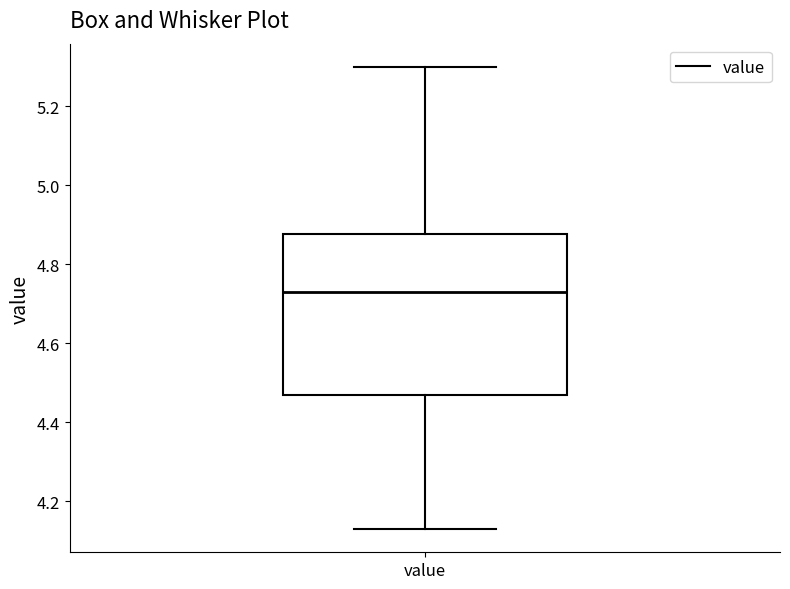

Where does the lower whisker of the box for value end on the y-axis? The values are not printed on the chart, so give them approximately, as read against the axis.

4.14